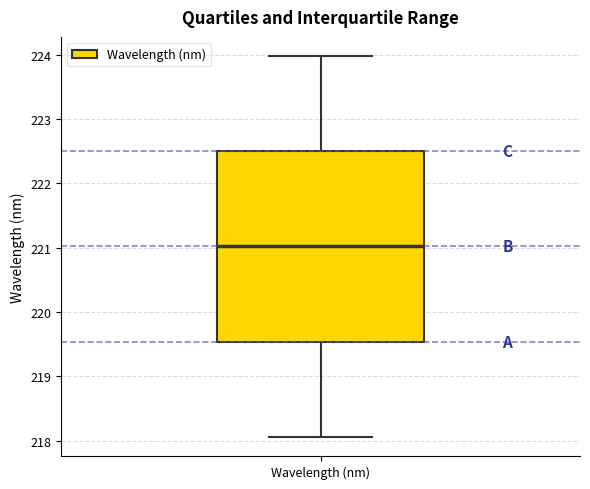

Read this box plot against the y-axis: the position of the median line, the range covered by the box, and the ends of both whiskers. The values are not printed on the chart, so give them approximately, as read against the axis.

median 221.0, box 219.5 to 222.5, whiskers 218.1 to 224.0